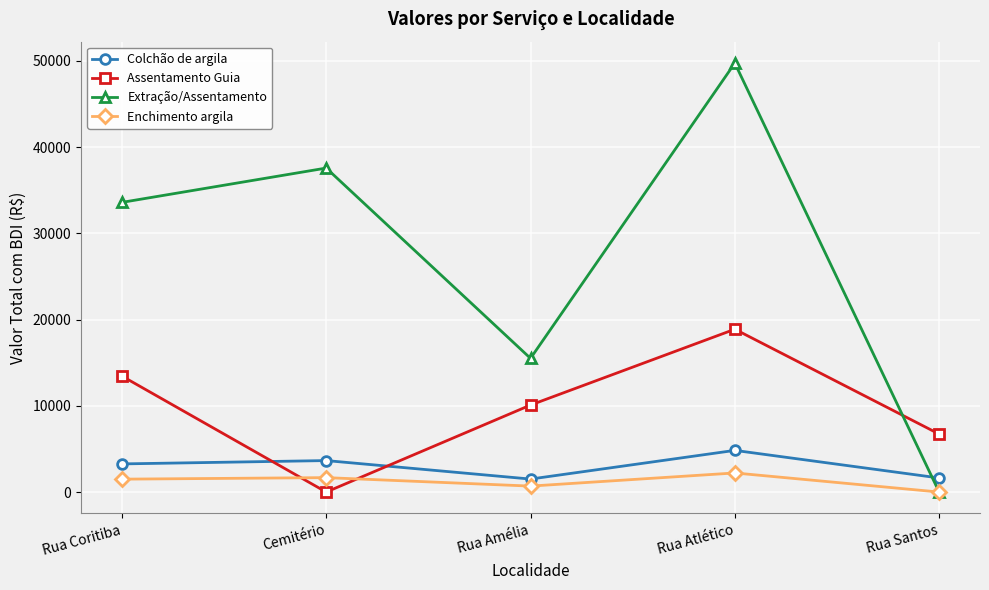

Rank the series by their maximum value, from lowest to highest.

Enchimento argila, Colchão de argila, Assentamento Guia, Extração/Assentamento